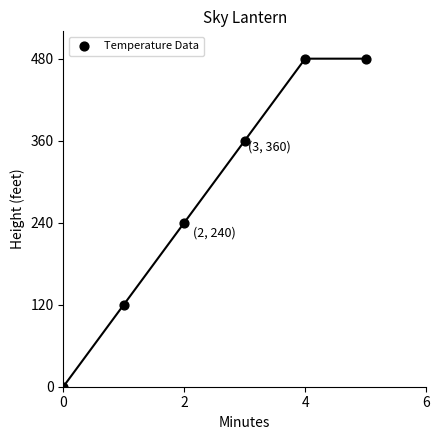

What is the range of Y values (max minus min)?

480